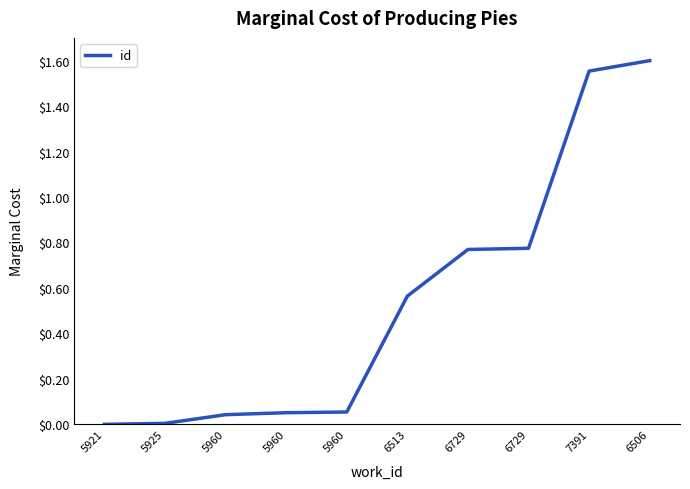

At which category does the chart reach its peak across all series?

6506